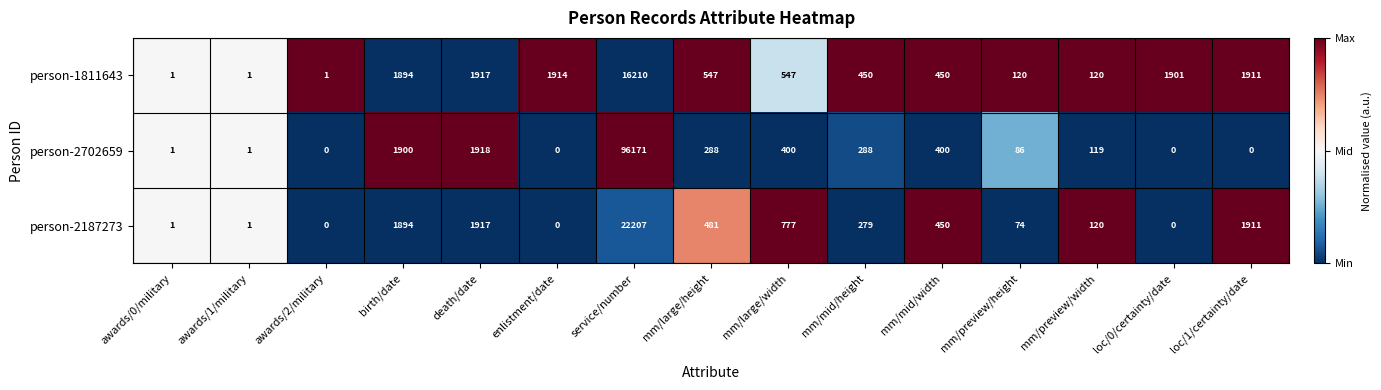

What is the difference between the maximum and second lowest values in the person-2702659 series?

96171